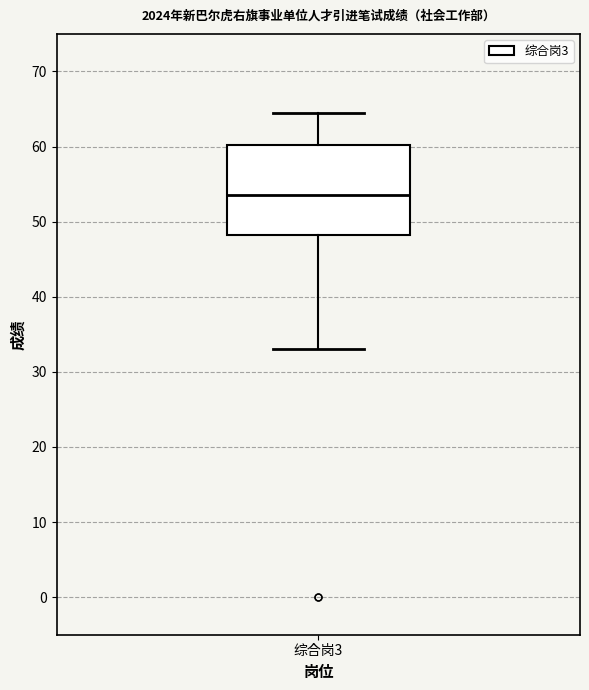

Transcribe this box plot: give where the median line is, the range the box spans, and where the two whiskers end, as read against the y-axis. The values are not printed on the chart, so give them approximately, as read against the axis.

median 54, box 48 to 60, whiskers 33 to 65